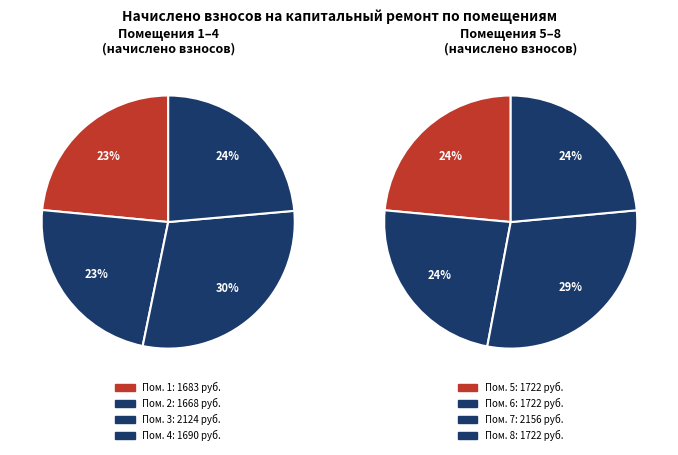

Which slice is the smallest?

2